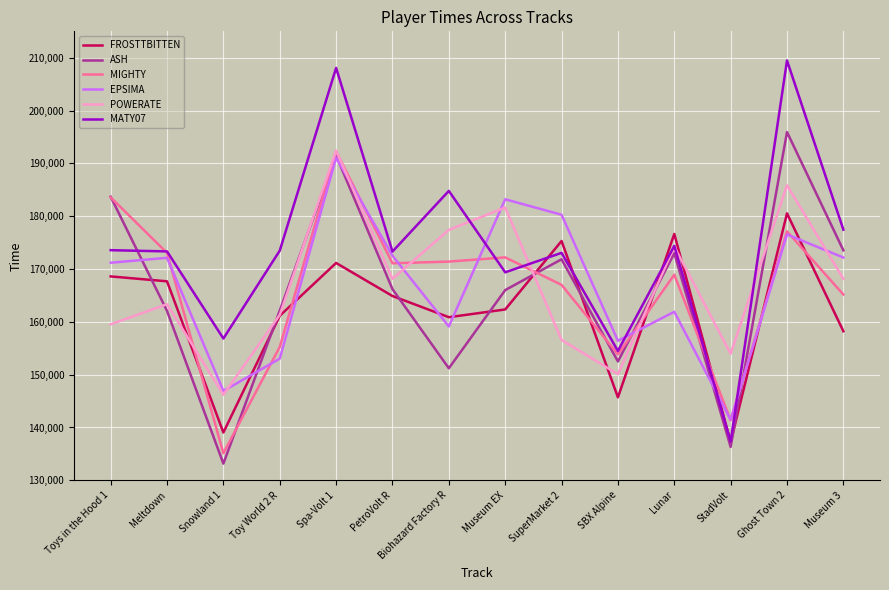

How many times do FROSTTBITTEN and ASH cross each other?

8